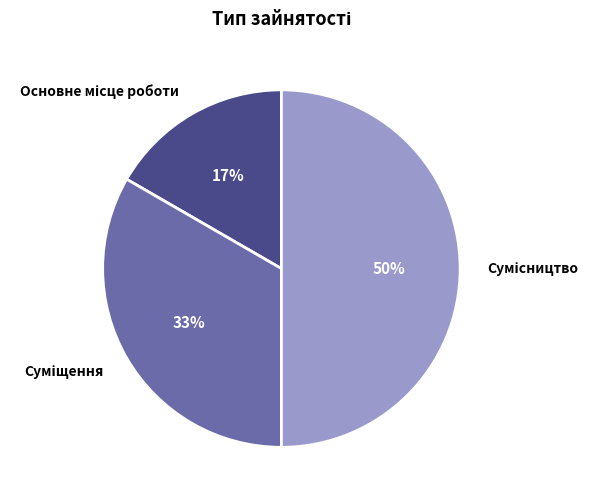

To the nearest percent, what is the difference between the largest and smallest slice percentages?

33%